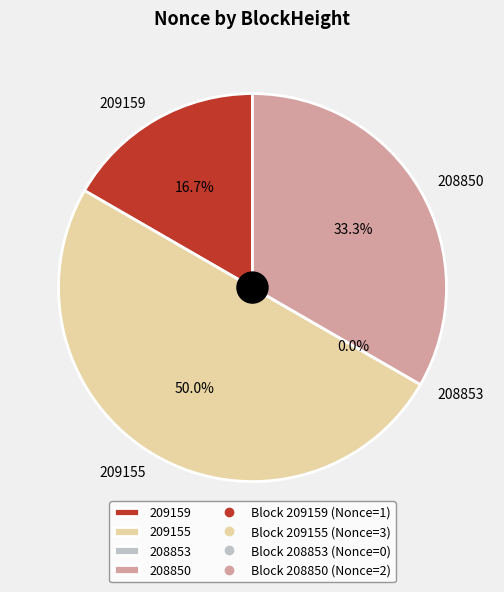

To the nearest percent, what portion does 209159 represent?

17%